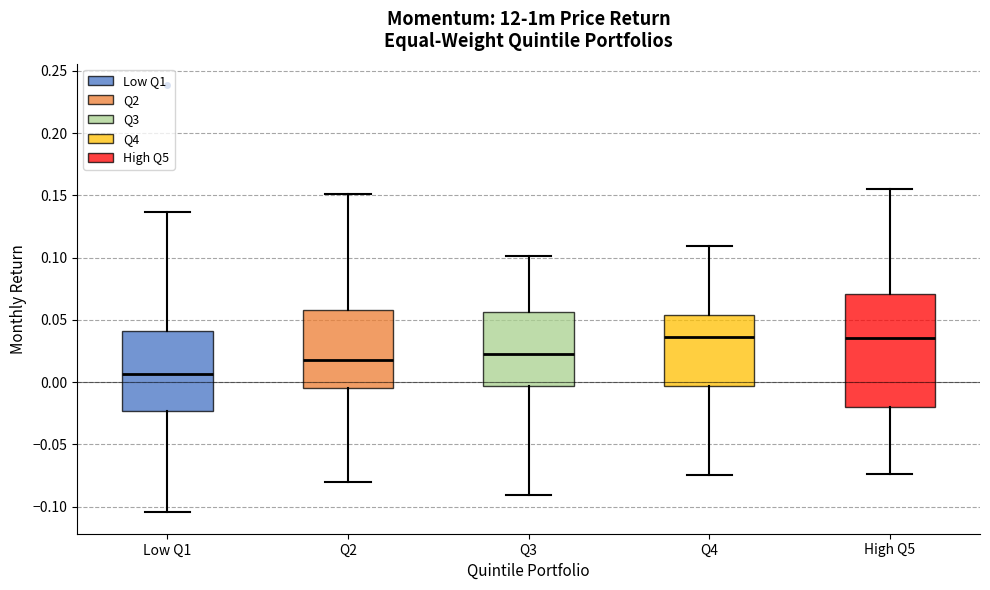

Reading left to right, transcribe this box plot: for each box, give where its median line is, the range the box spans, and where its two whiskers end, as read against the y-axis. The values are not printed on the chart, so give them approximately, as read against the axis.

Low Q1: median 0.005, box -0.025 to 0.040, whiskers -0.105 to 0.135
Q2: median 0.020, box -0.005 to 0.060, whiskers -0.080 to 0.150
Q3: median 0.020, box -0.005 to 0.055, whiskers -0.090 to 0.100
Q4: median 0.035, box -0.005 to 0.055, whiskers -0.075 to 0.110
High Q5: median 0.035, box -0.020 to 0.070, whiskers -0.075 to 0.155